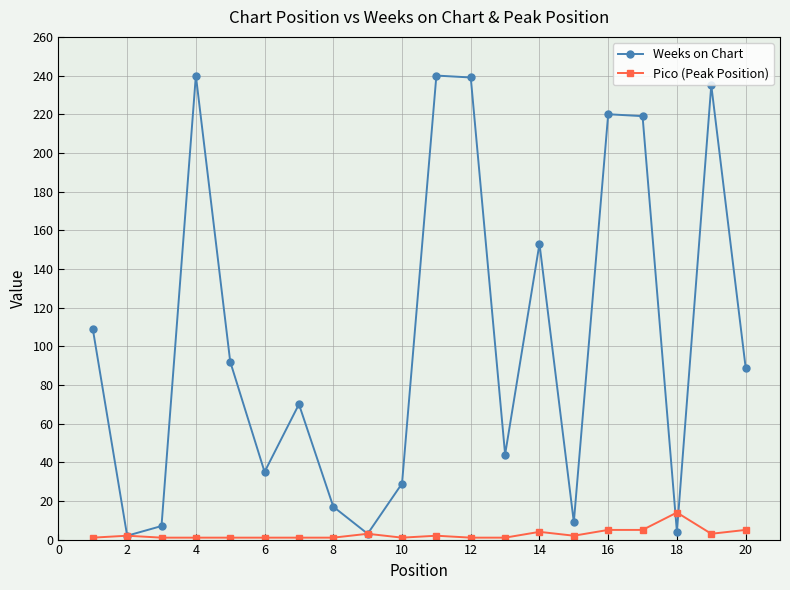

At how many categories does at least one series exceed 68?

11